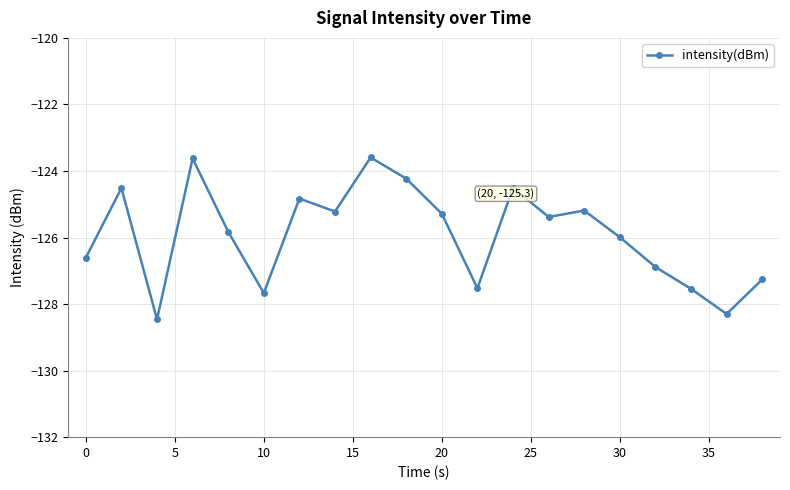

What is the value of the 1st point from the left?

-126.6